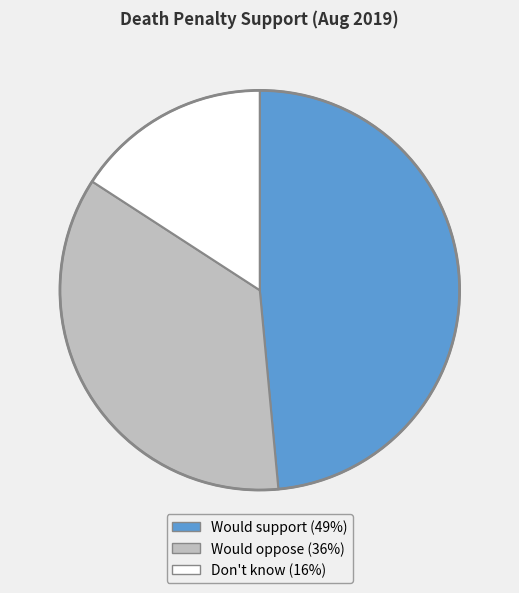

Does Would oppose account for over 50% of the chart?

No